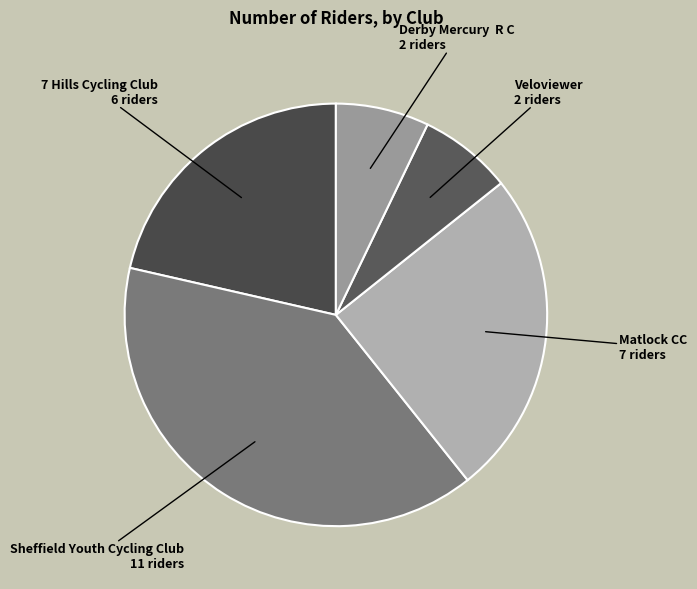

Count the number of slices in the pie.

5